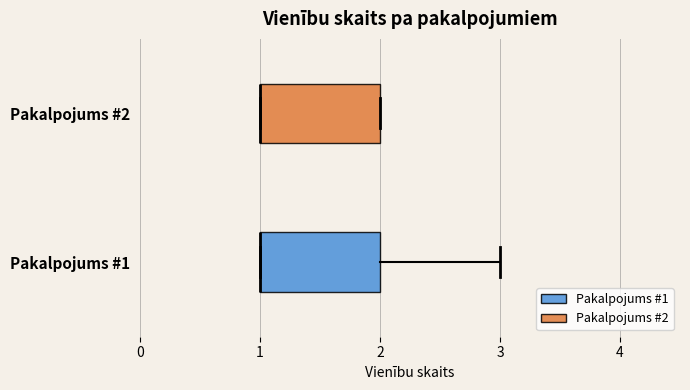

Where is the right edge of the box for Pakalpojums #1 on the x-axis? The values are not printed on the chart, so give them approximately, as read against the axis.

2